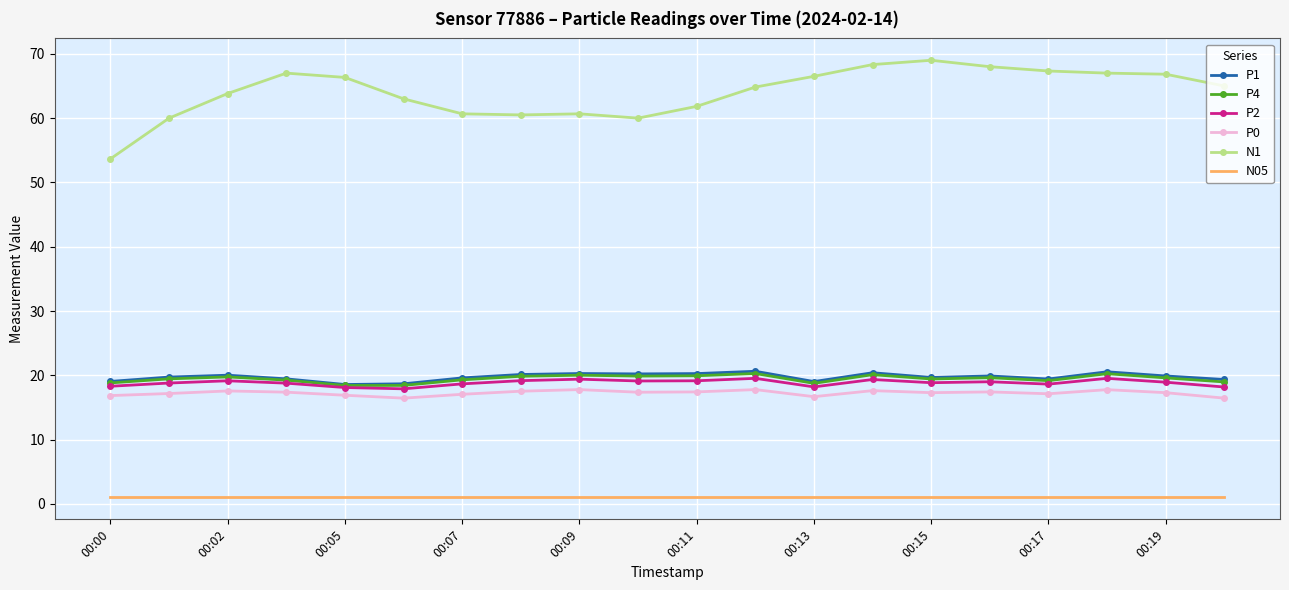

What is the maximum value shown in the chart?

69.0